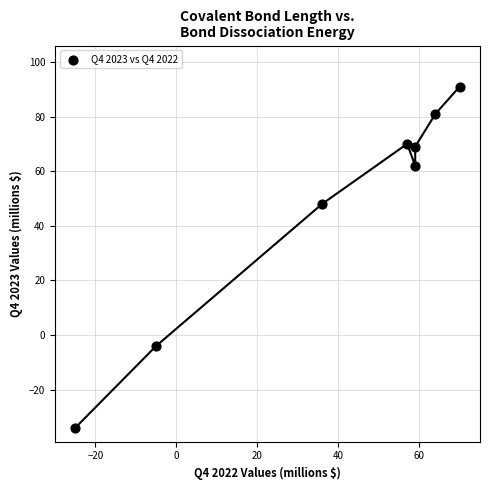

What Y value in the scatter plot is closest to 28?

48